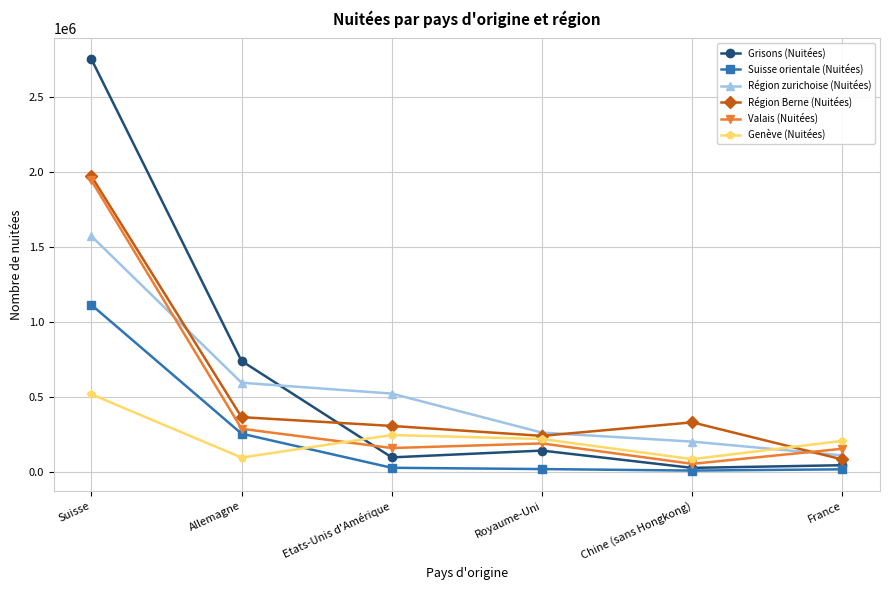

What is the sum of the Suisse orientale (Nuitées) values at France and Allemagne?

275551